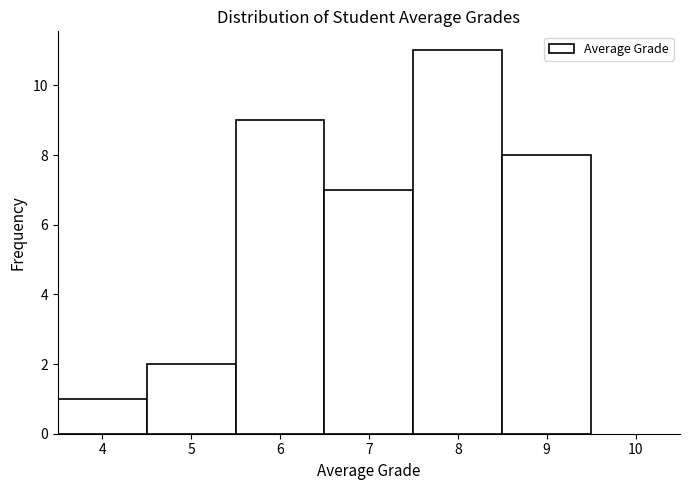

What is the height of the bar covering 5.5 to 6.5 on the x-axis? The values are not printed on the chart, so give them approximately, as read against the axis.

9